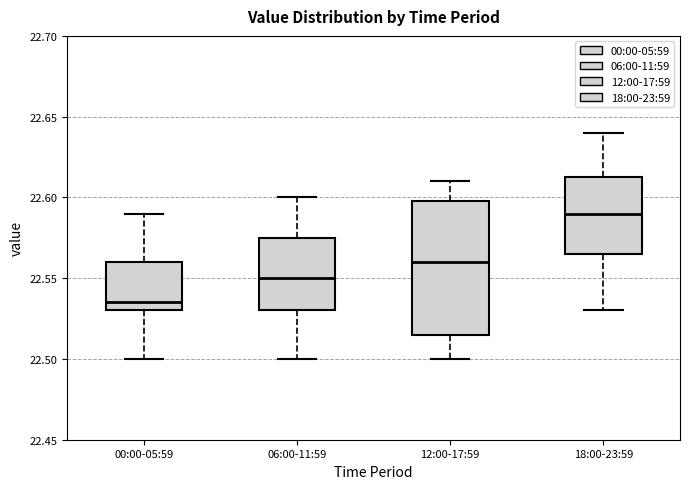

Which box's median line is the highest?

18:00-23:59